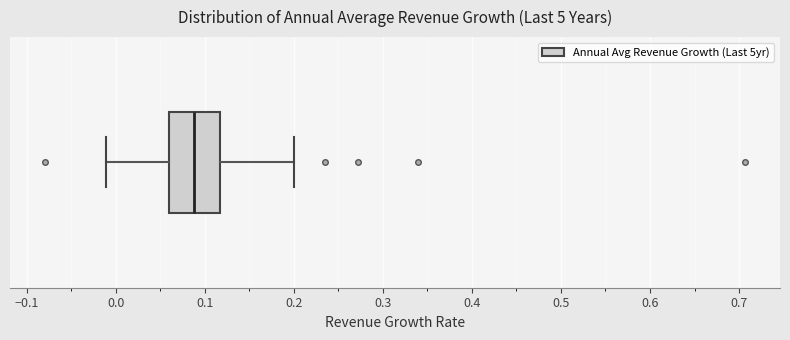

Transcribe this box plot: give where the median line is, the range the box spans, and where the two whiskers end, as read against the x-axis. The values are not printed on the chart, so give them approximately, as read against the axis.

median 0.09, box 0.06 to 0.12, whiskers -0.01 to 0.20